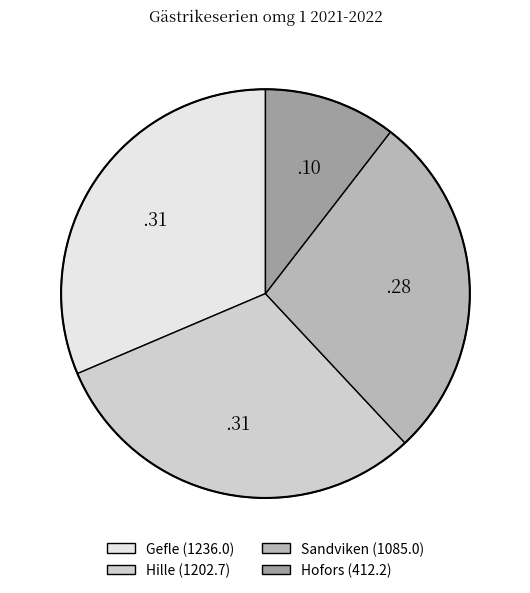

Combined, do Hofors and Gefle account for over 50%?

No